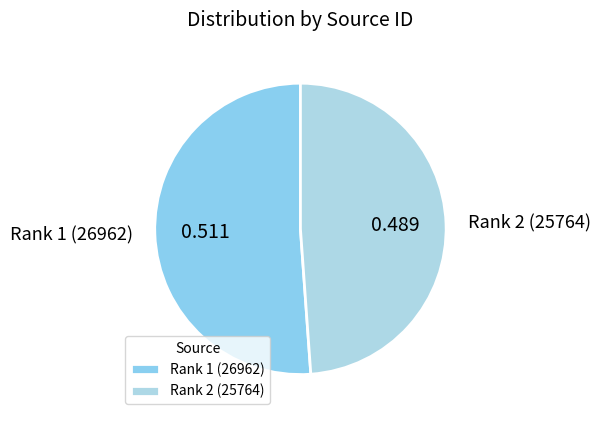

How many segments does this pie chart have?

2